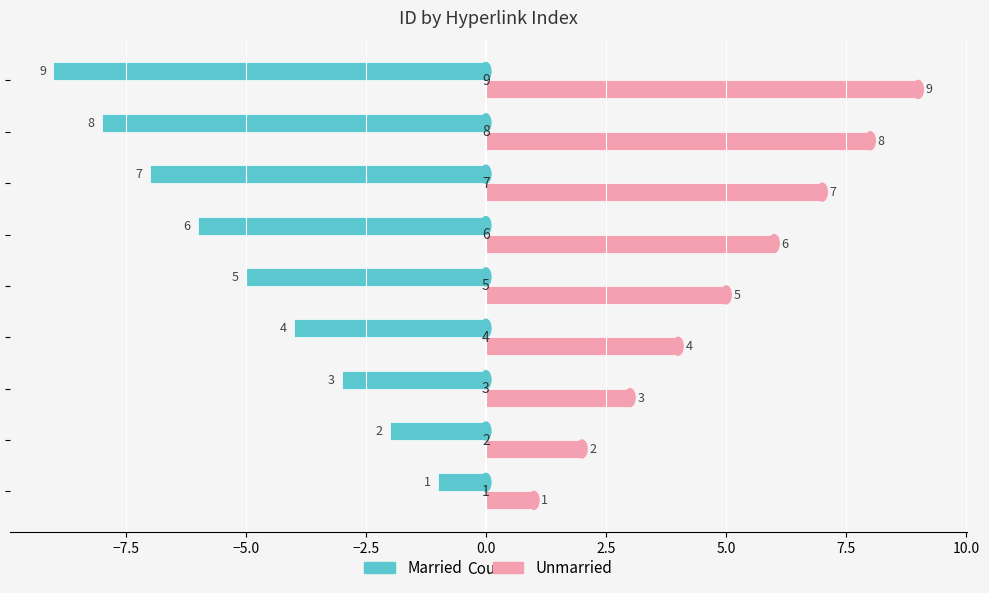

What are all the series names shown in the legend?

Married, Unmarried